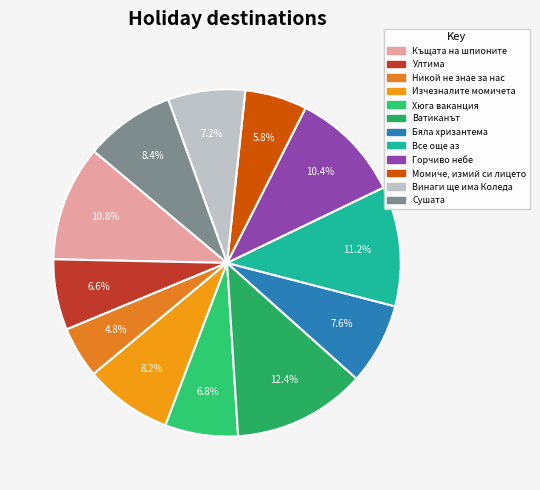

Is there a majority slice in this chart?

No